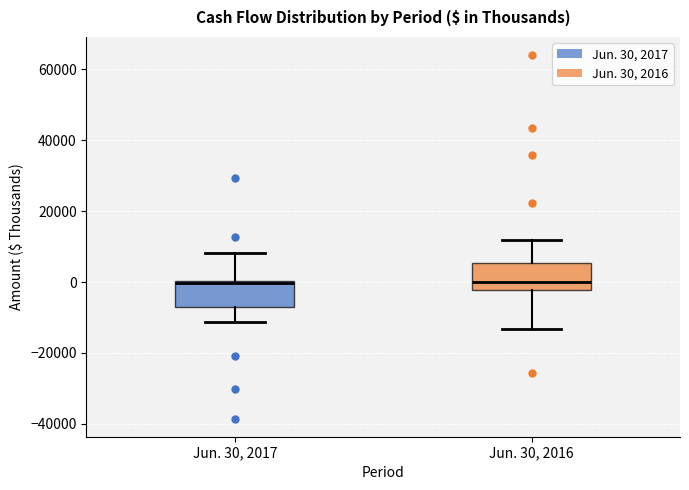

Reading left to right, transcribe this box plot: for each box, give where its median line is, the range the box spans, and where its two whiskers end, as read against the y-axis. The values are not printed on the chart, so give them approximately, as read against the axis.

Jun. 30, 2017: median 0 (drawn on the box's upper edge), box -8000 to 0, whiskers -12000 to 8000
Jun. 30, 2016: median 0, box -2000 to 6000, whiskers -14000 to 12000